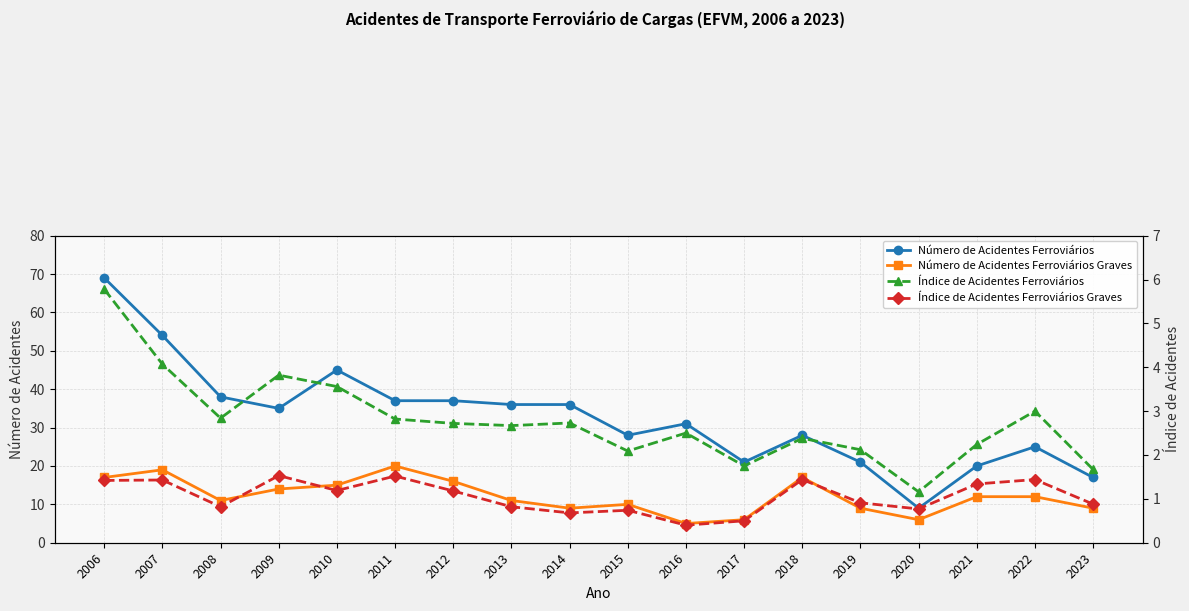

Is this an area chart (filled region under the line)?

No